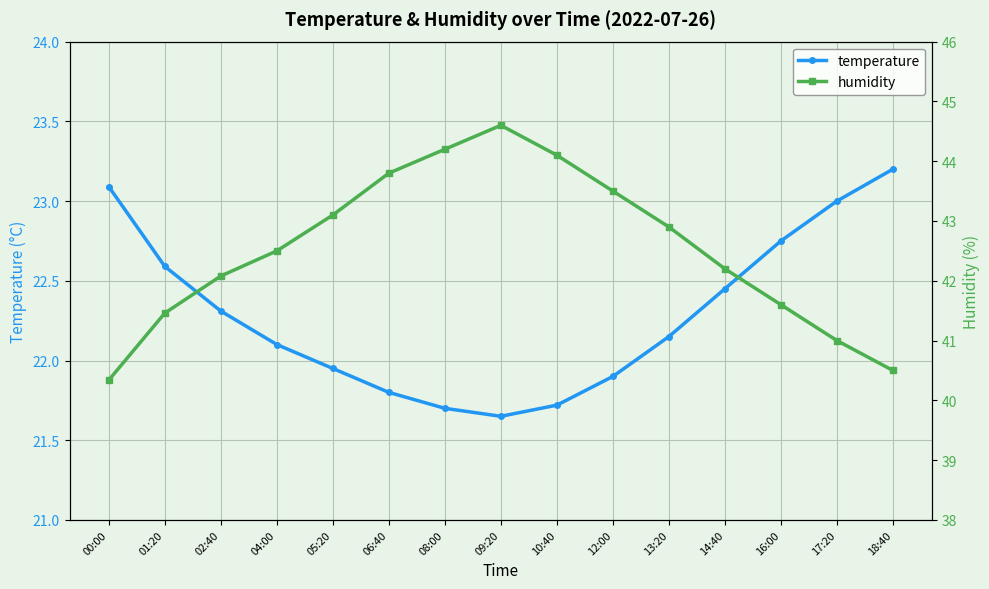

Which label corresponds to the largest value in the chart?

09:20